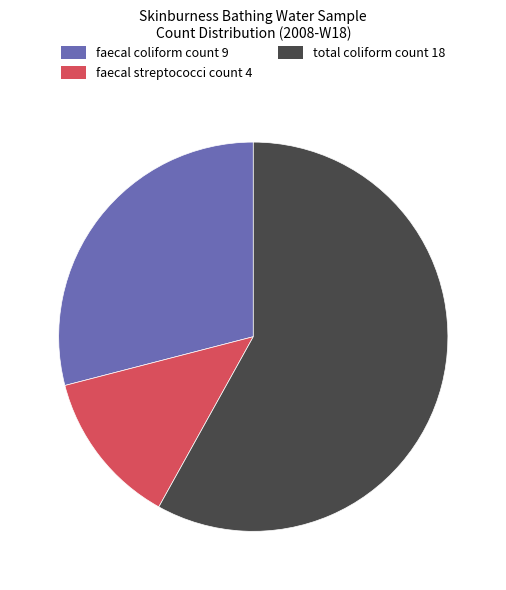

Combined, do total coliform count 18 and faecal streptococci count 4 account for over 50%?

Yes